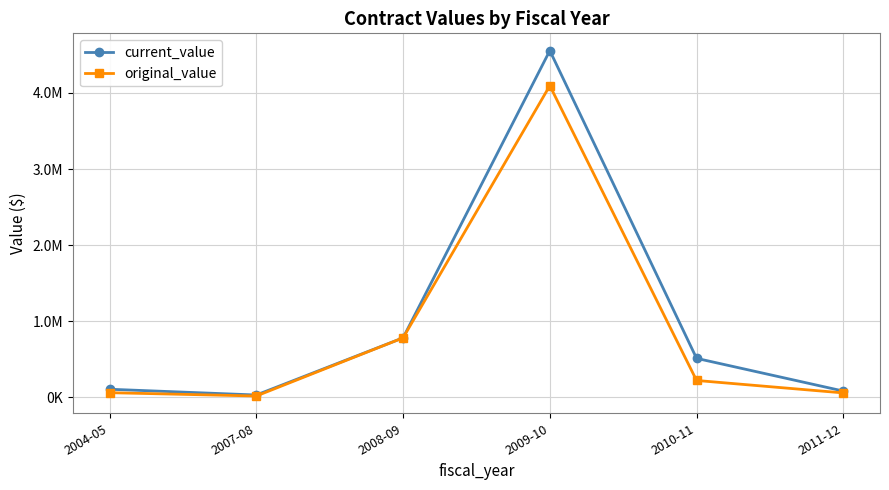

What are all the series names shown in the legend?

current_value, original_value